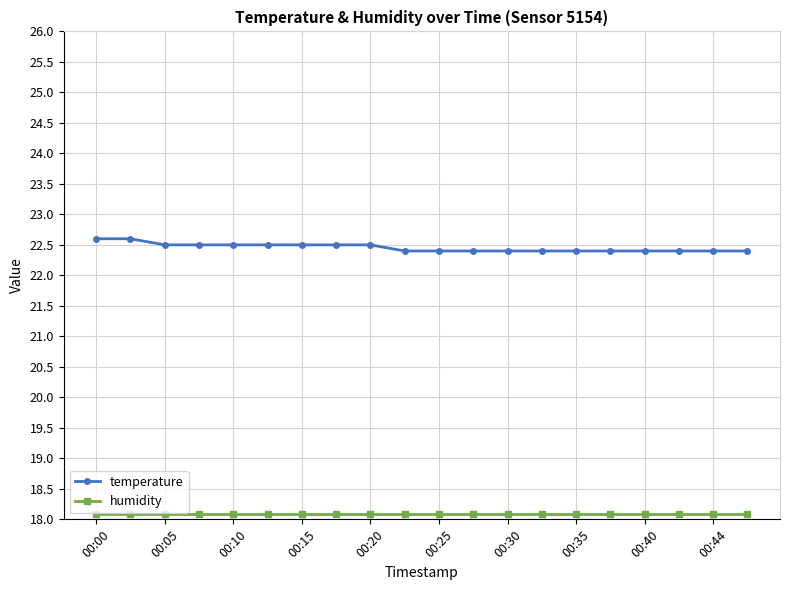

Which series has the largest total across all categories?

temperature